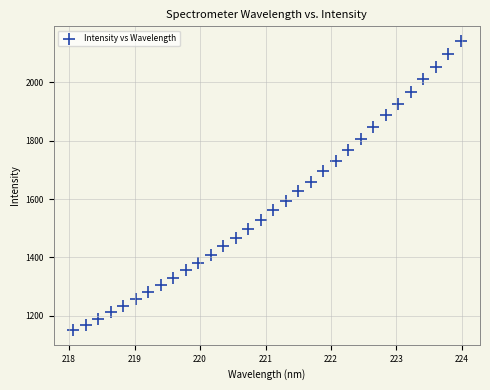

What is the range of Y values (max minus min)?

993.6